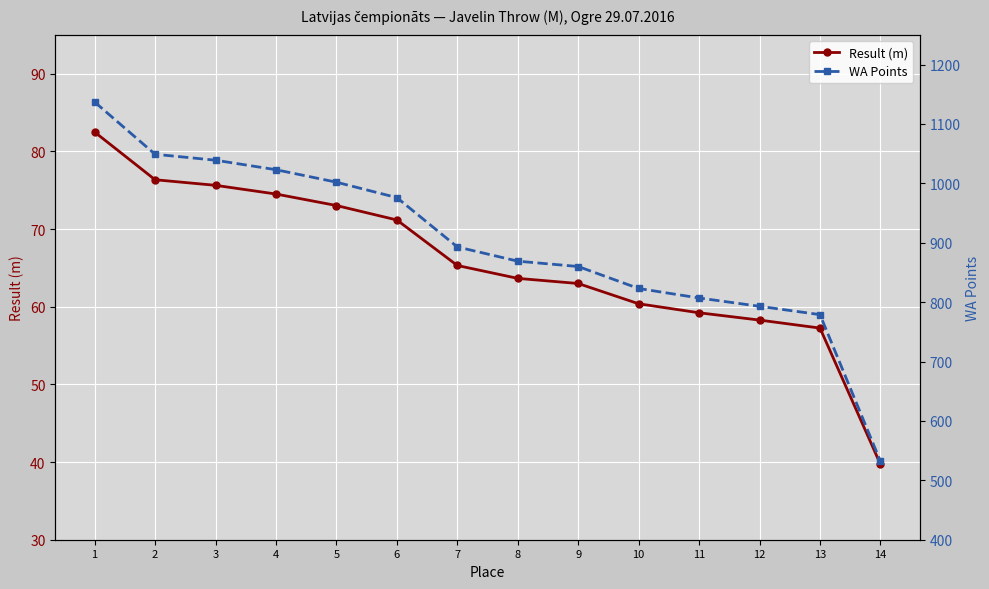

Reading left to right, transcribe all the data shown in this chart.

Result (m): 82.5	76.3	75.6	74.5	73.0	71.2	65.3	63.6	63.0	60.4	59.2	58.3	57.2	39.7
WA Points: 1137.0	1049.0	1039.0	1023.0	1002.0	976.0	893.0	869.0	860.0	823.0	807.0	793.0	779.0	532.0